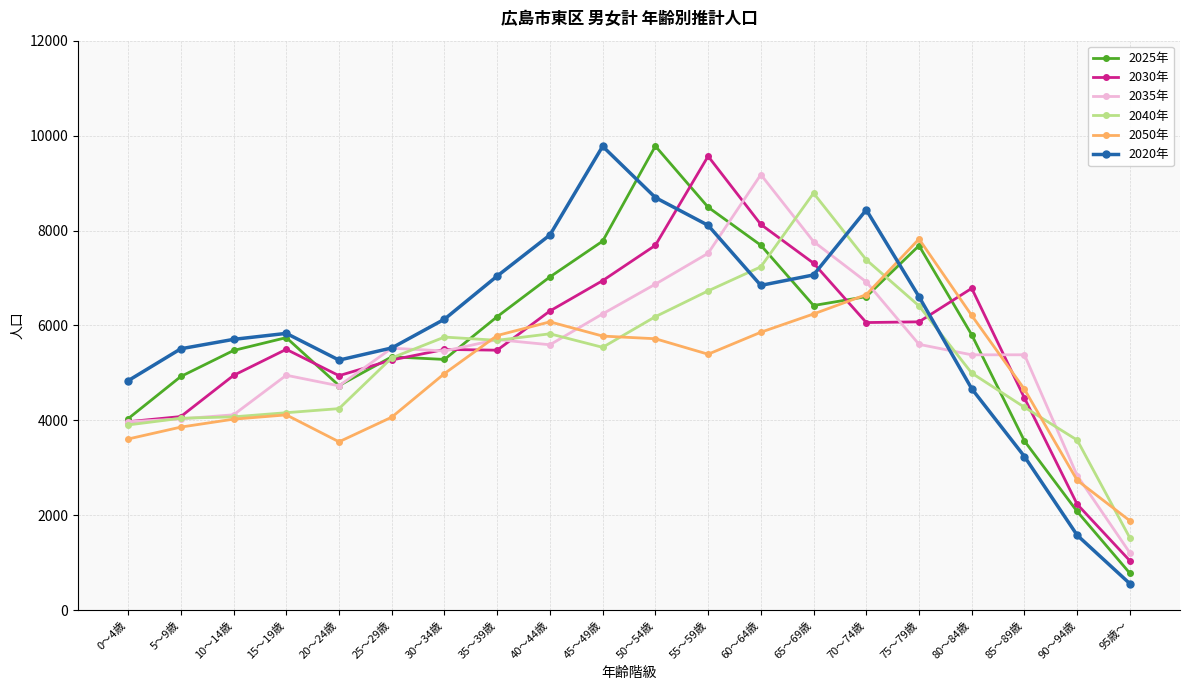

How many lines are shown in the chart?

6